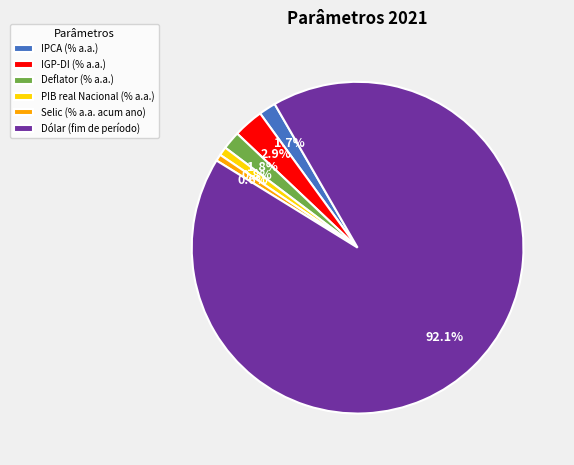

What percentage is the Dólar (fim de período) slice, to the nearest percent?

92%